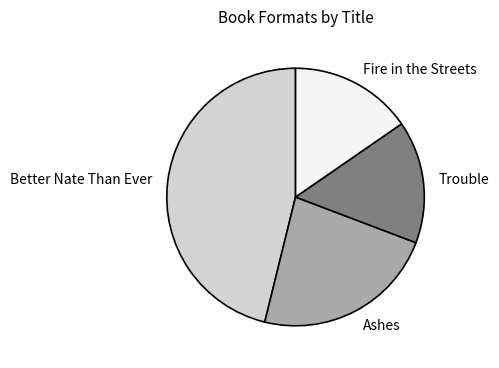

Which has a higher value, Ashes or Better Nate Than Ever?

Better Nate Than Ever